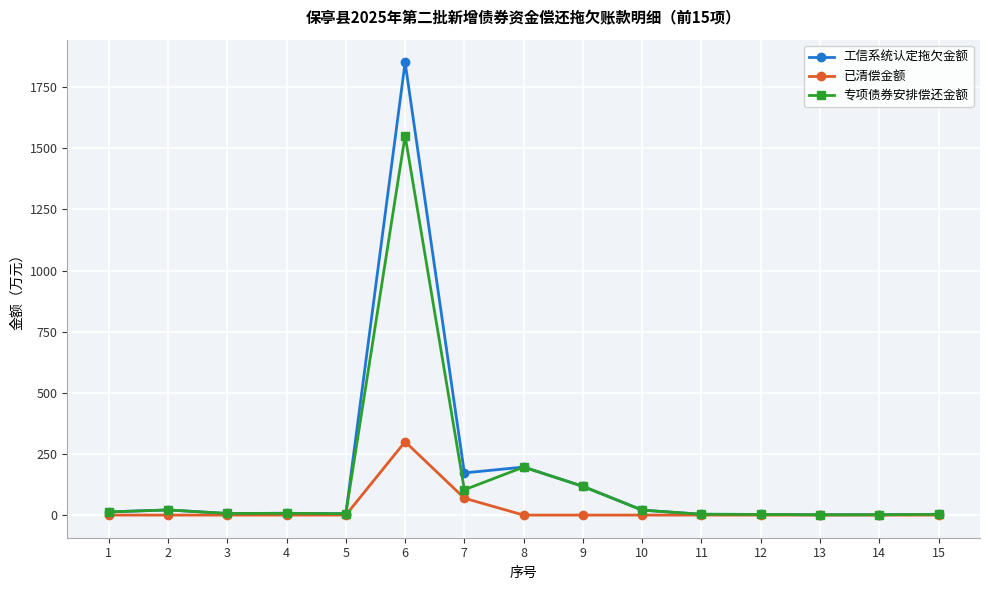

True or false: 已清偿金额 has a value of -167.5 at 15.

False